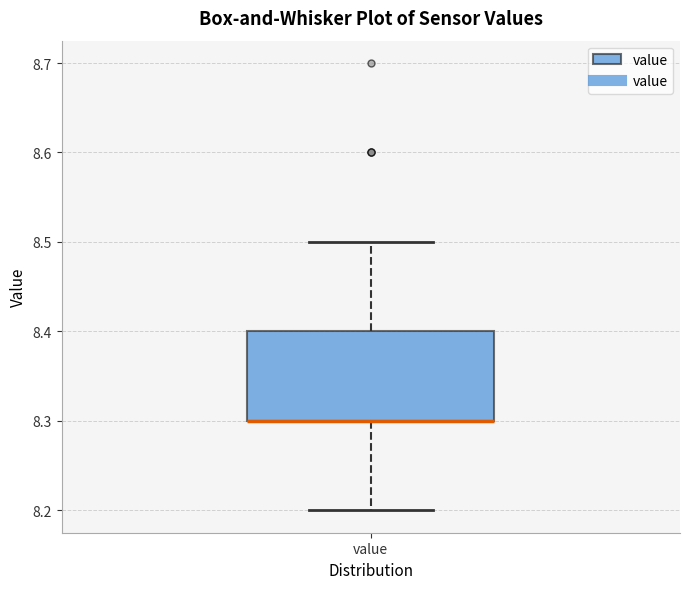

Read this box plot against the y-axis: the position of the median line, the range covered by the box, and the ends of both whiskers. The values are not printed on the chart, so give them approximately, as read against the axis.

median 8.3 (drawn on the box's lower edge), box 8.3 to 8.4, whiskers 8.2 to 8.5